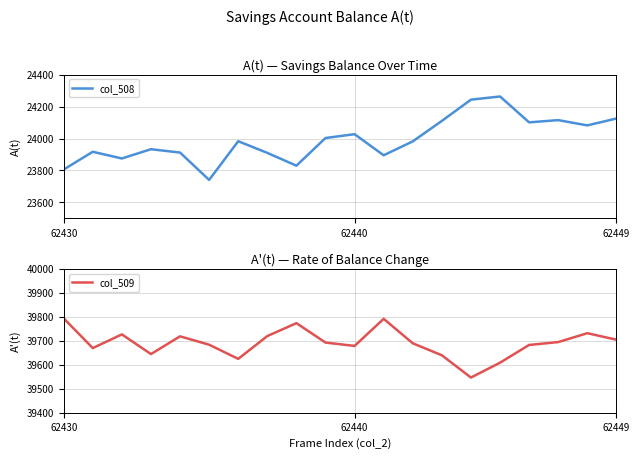

How many data points in col_509 are above 39693?

9